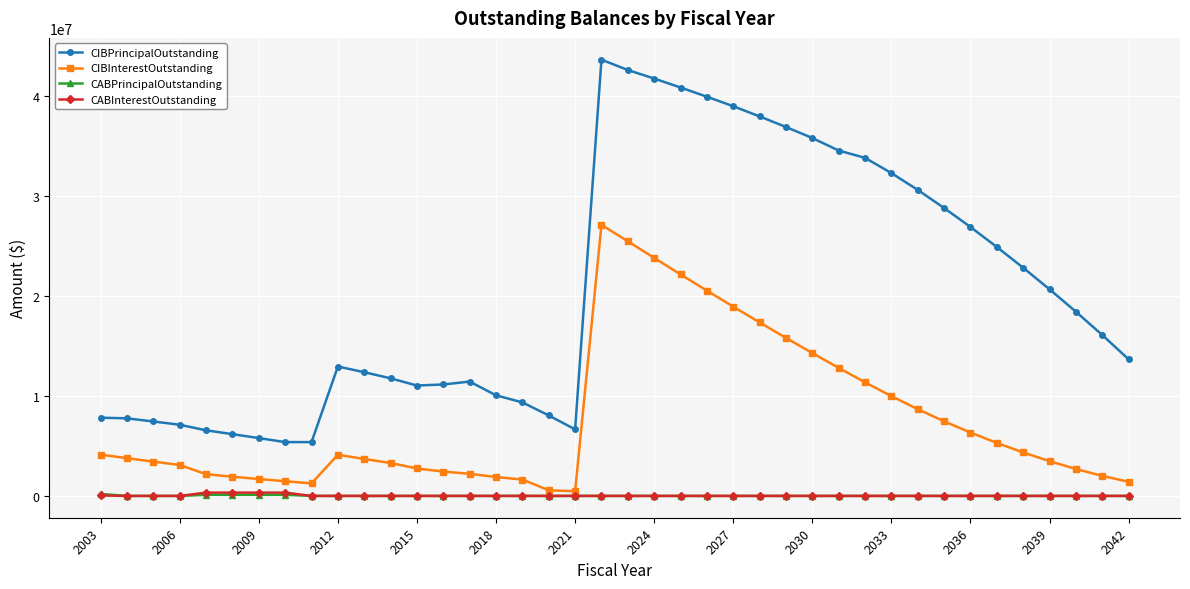

What is the maximum value shown in the chart?

43605000.0